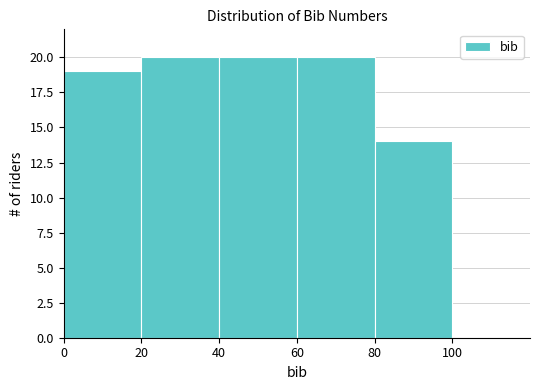

Reading left to right, transcribe this chart: for each bar, give the range it covers on the x-axis and its height. The values are not printed on the chart, so give them approximately, as read against the axis.

0 to 20: 19
20 to 40: 20
40 to 60: 20
60 to 80: 20
80 to 100: 14